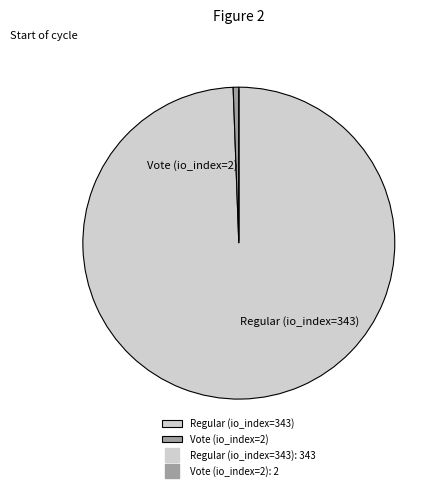

The Vote (io_index=2) slice represents 9% of the pie. True or false?

False